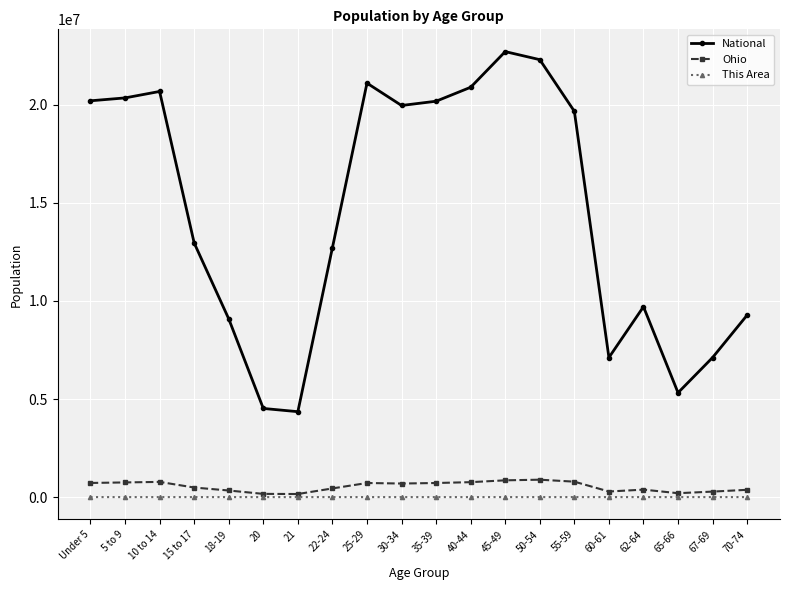

What is the difference between the This Area values at 25-29 and 50-54?

315